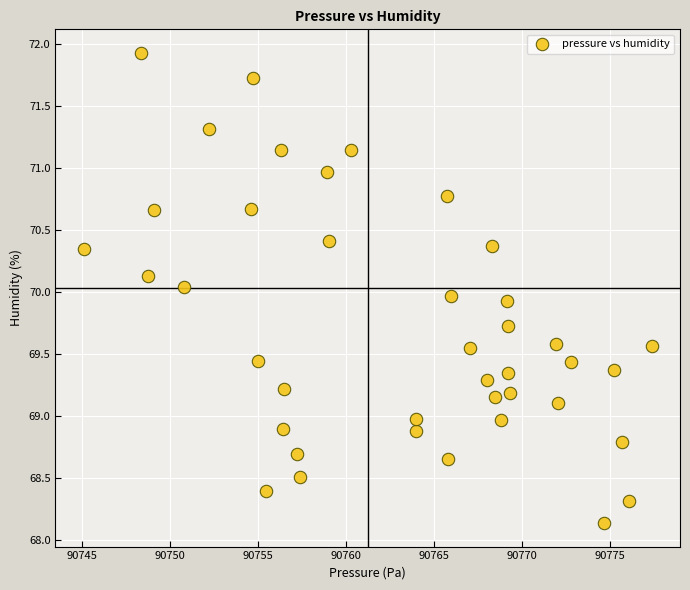

What is the range of X values (max minus min)?

32.3